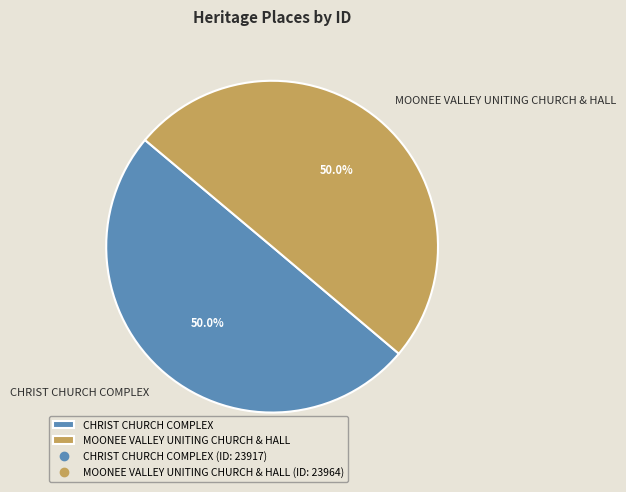

How many segments does this pie chart have?

2